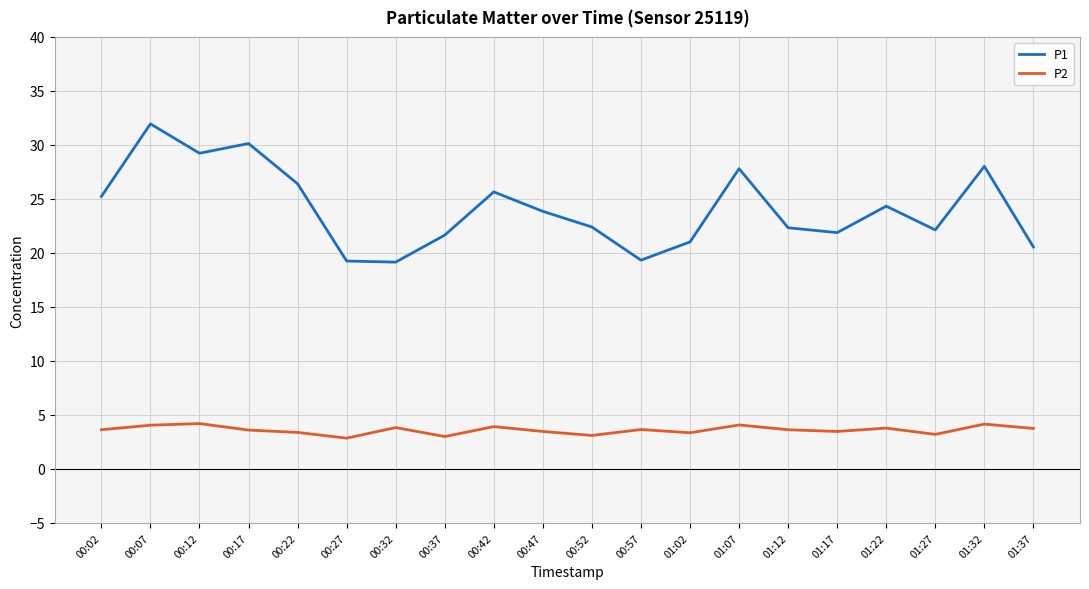

What is the spread (max minus min) of values at 00:22?

23.0